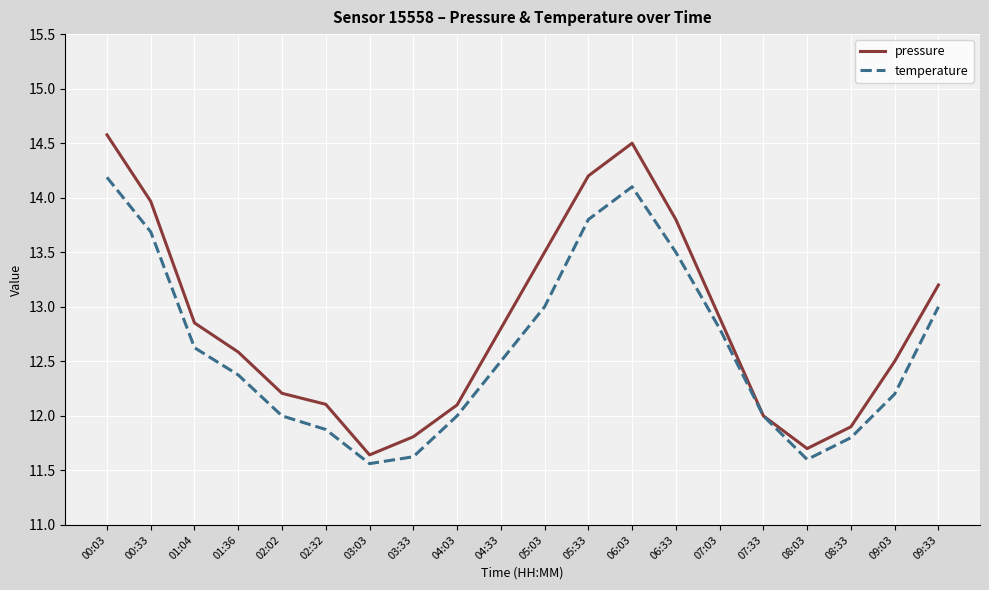

Where is pressure nearest to the value 13?

07:03